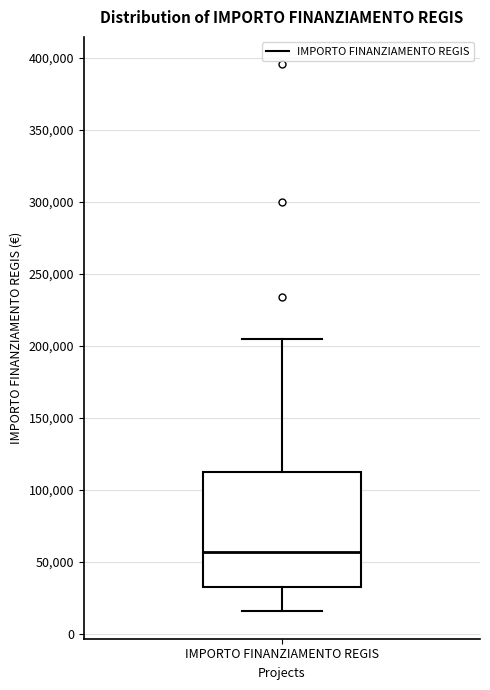

Read this box plot against the y-axis: the position of the median line, the range covered by the box, and the ends of both whiskers. The values are not printed on the chart, so give them approximately, as read against the axis.

median 55000, box 35000 to 115000, whiskers 15000 to 205000